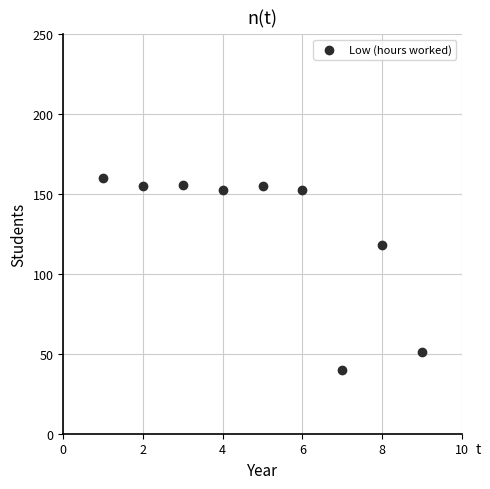

What is the average X value?

5.0